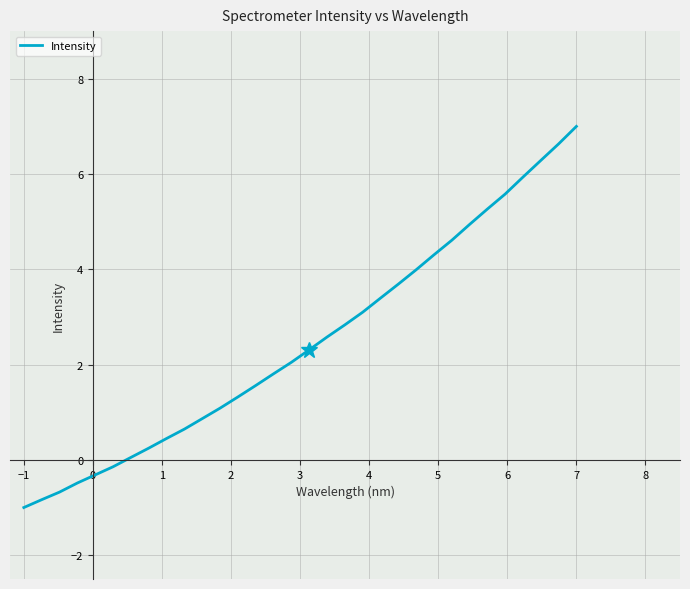

True or false: there are more than 0 points higher than both neighbors.

False